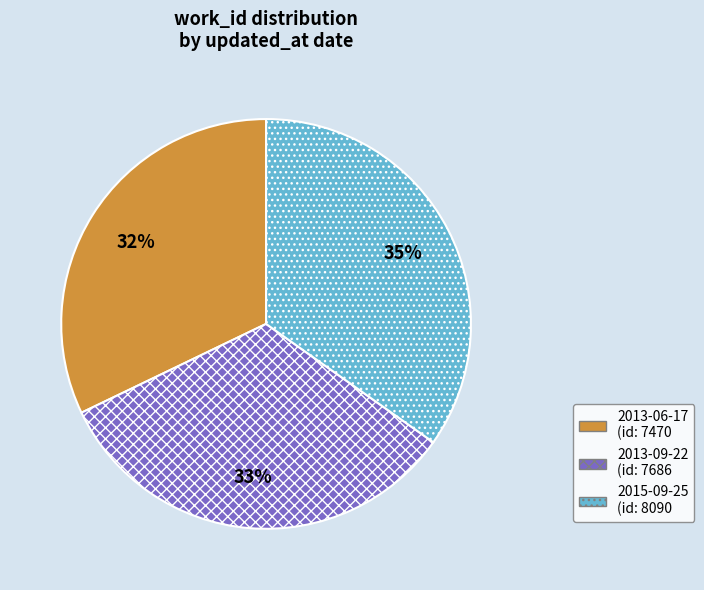

Which category has the biggest portion of the pie?

2015-09-25